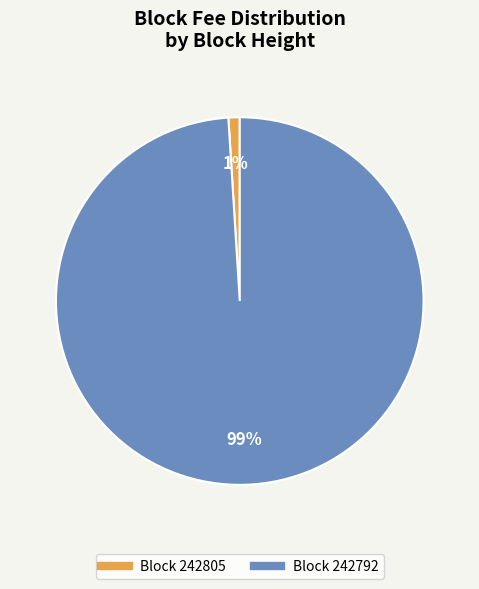

Does any single category account for the majority?

Yes